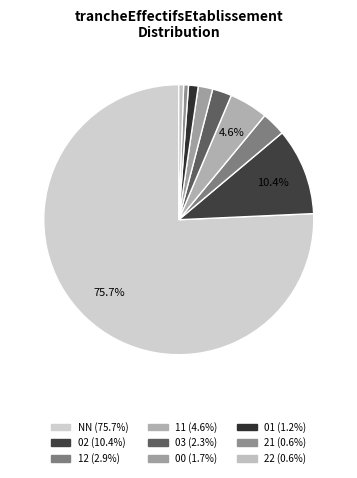

What percentage is the 11 slice, to the nearest percent?

5%